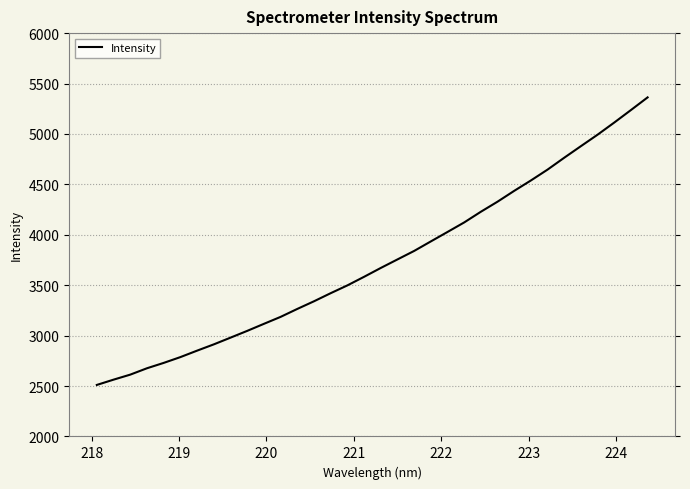

What is the minimum value shown in the chart?

2510.9